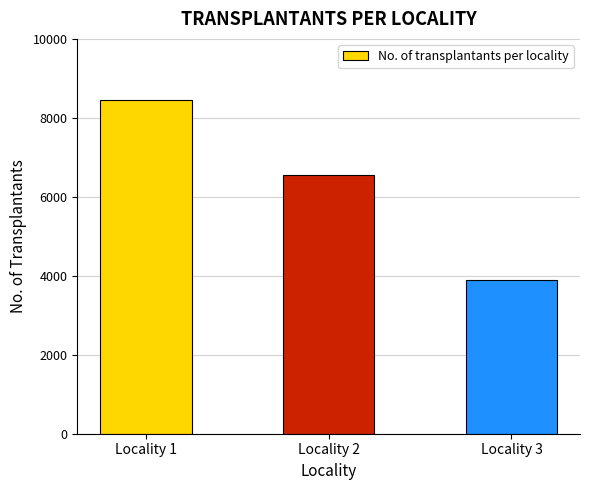

Reading left to right, extract all data points from this chart.

Locality 1=8442	Locality 2=6558	Locality 3=3904